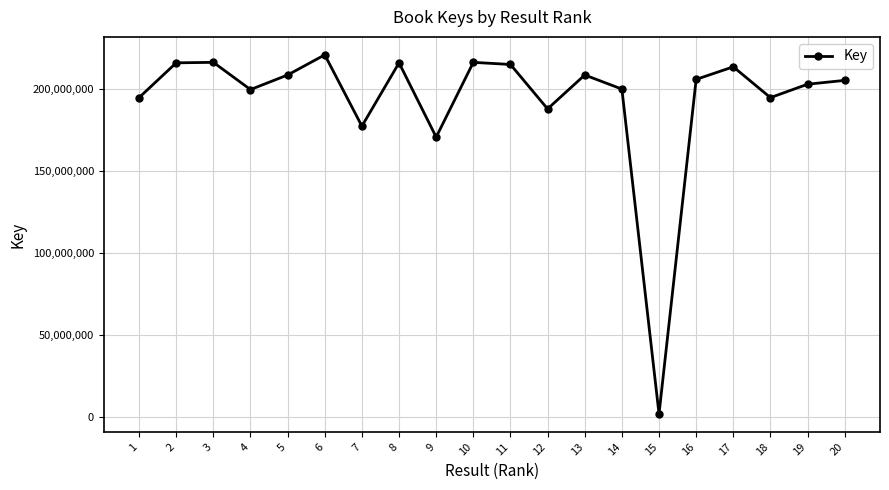

True or false: there are more than 2 points higher than both neighbors.

True